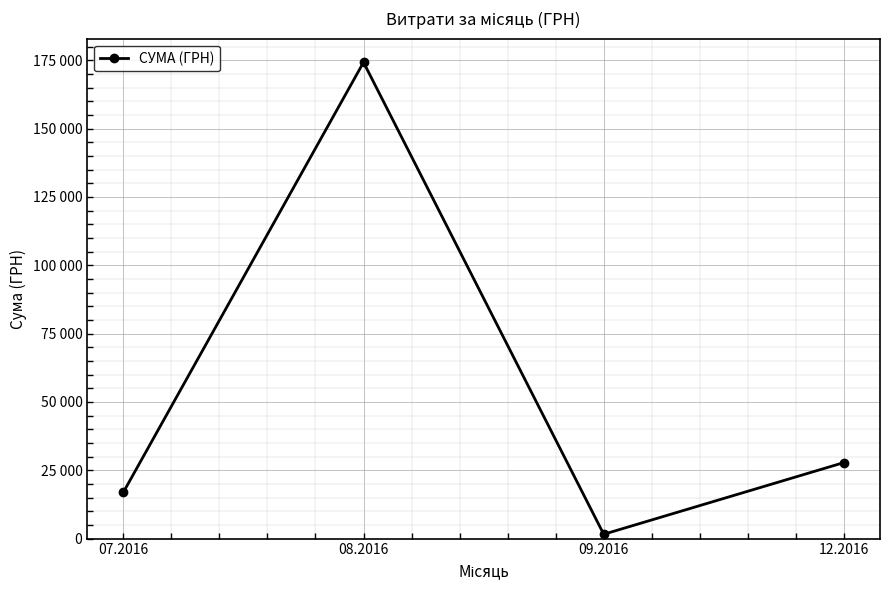

Between 07.2016 and 12.2016, which is larger?

12.2016